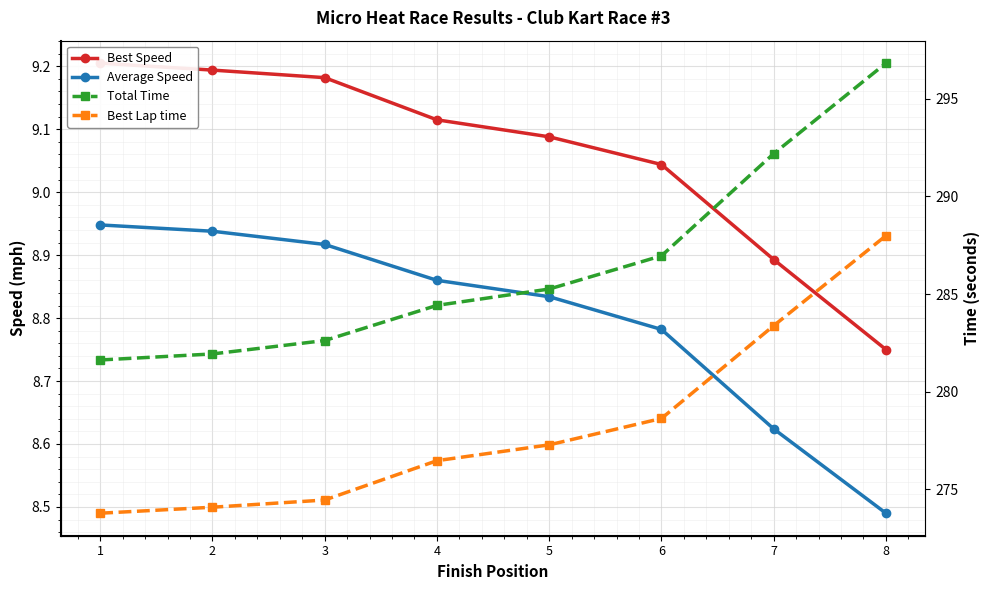

Which label corresponds to the largest value in the chart?

8